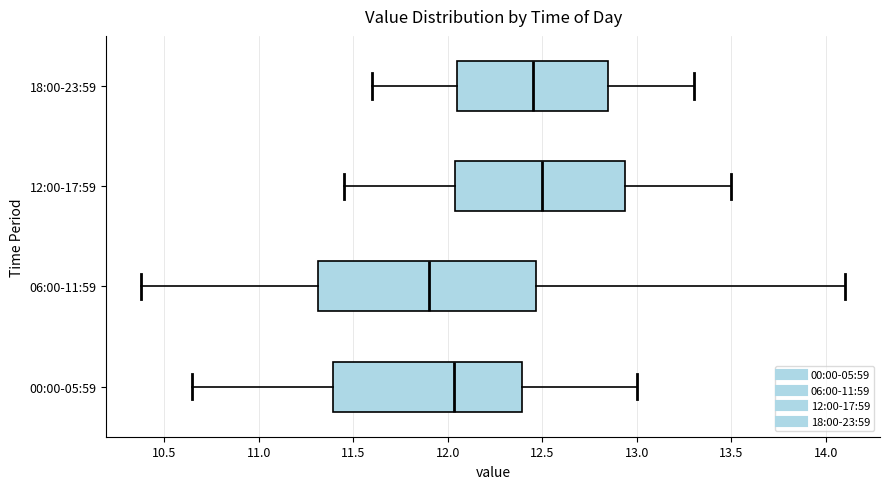

Reading bottom to top, transcribe this box plot: for each box, give where its median line is, the range the box spans, and where its two whiskers end, as read against the x-axis. The values are not printed on the chart, so give them approximately, as read against the axis.

00:00-05:59: median 12.05, box 11.40 to 12.40, whiskers 10.65 to 13.00
06:00-11:59: median 11.90, box 11.30 to 12.45, whiskers 10.40 to 14.10
12:00-17:59: median 12.50, box 12.05 to 12.95, whiskers 11.45 to 13.50
18:00-23:59: median 12.45, box 12.05 to 12.85, whiskers 11.60 to 13.30